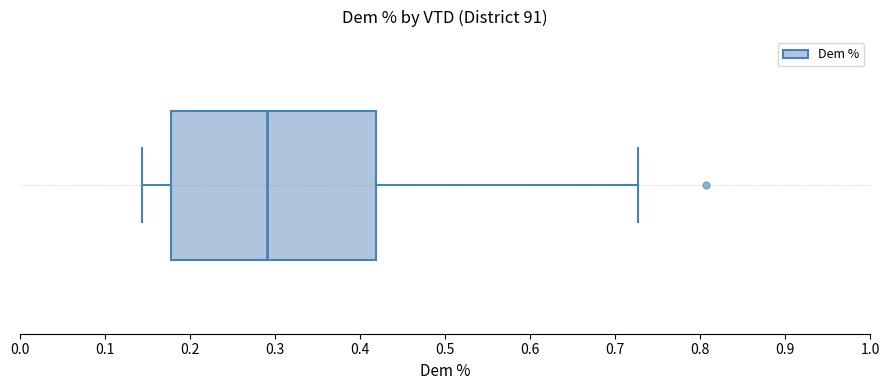

Transcribe this box plot: give where the median line is, the range the box spans, and where the two whiskers end, as read against the x-axis. The values are not printed on the chart, so give them approximately, as read against the axis.

median 0.29, box 0.18 to 0.42, whiskers 0.14 to 0.73